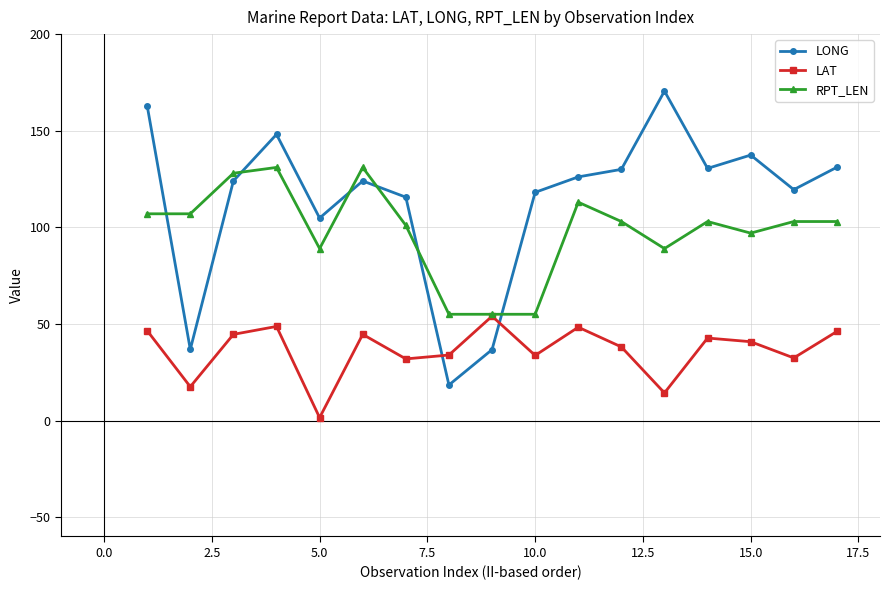

True or false: LAT has more than 0 points higher than both neighbors.

True